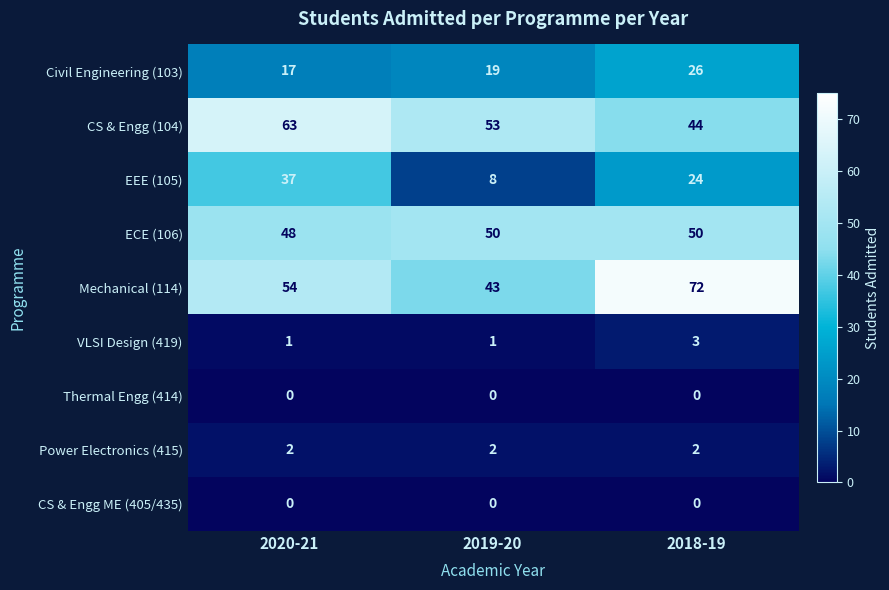

Between 2020-21 and 2018-19, which series saw the biggest shift?

CS & Engg (104)